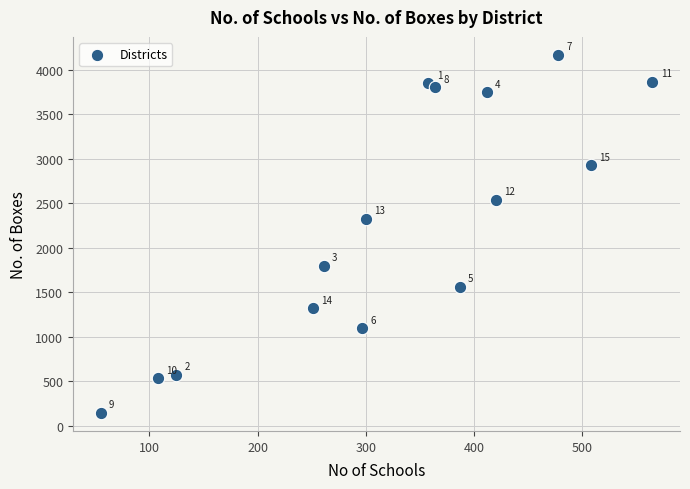

What is the range of Y values (max minus min)?

4026